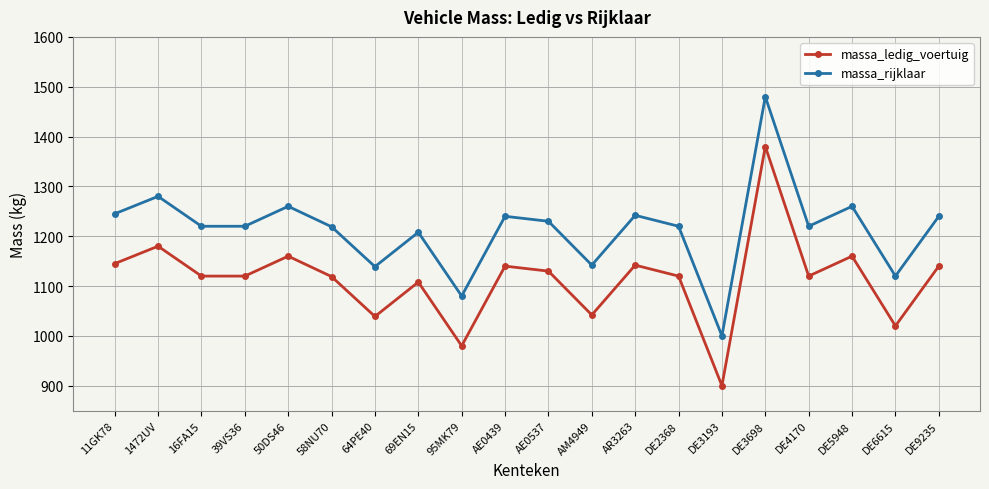

At which label does massa_rijklaar first exceed 1220?

11GK78